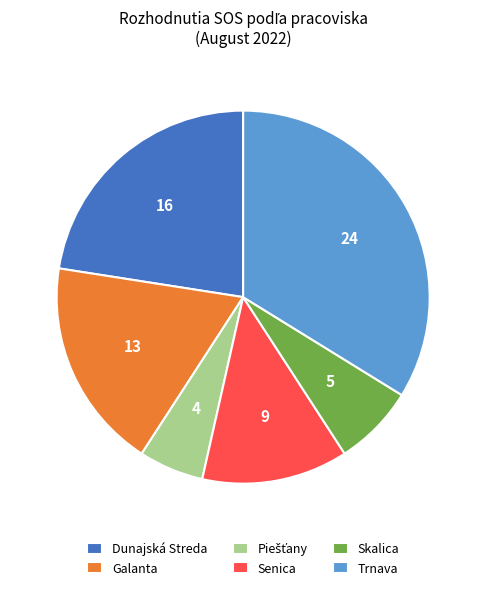

True or false: Trnava accounts for 34% of the total.

True